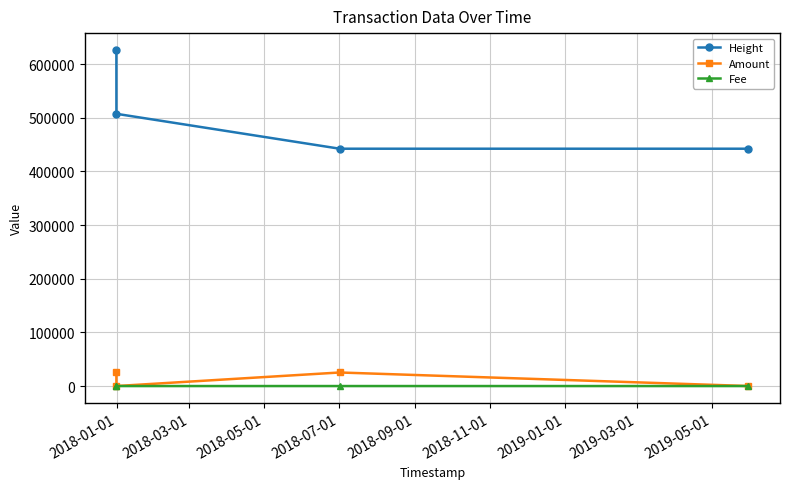

What are all the series names shown in the legend?

Height, Amount, Fee